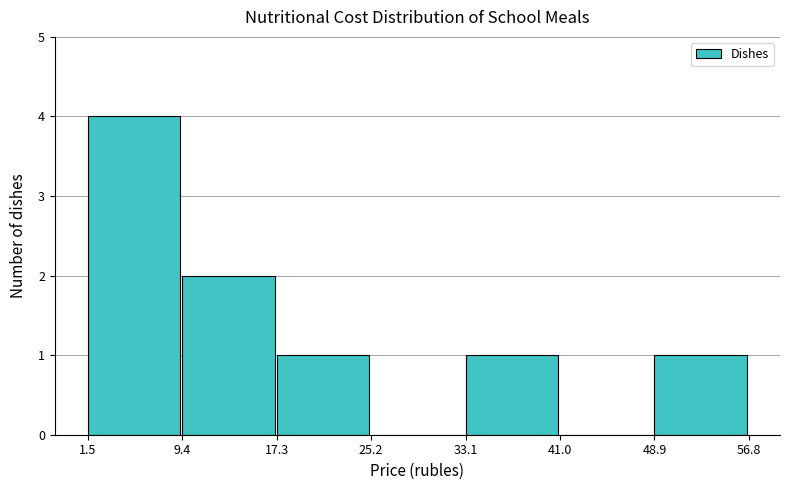

Which range on the x-axis has the tallest bar?

1.5 to 9.4